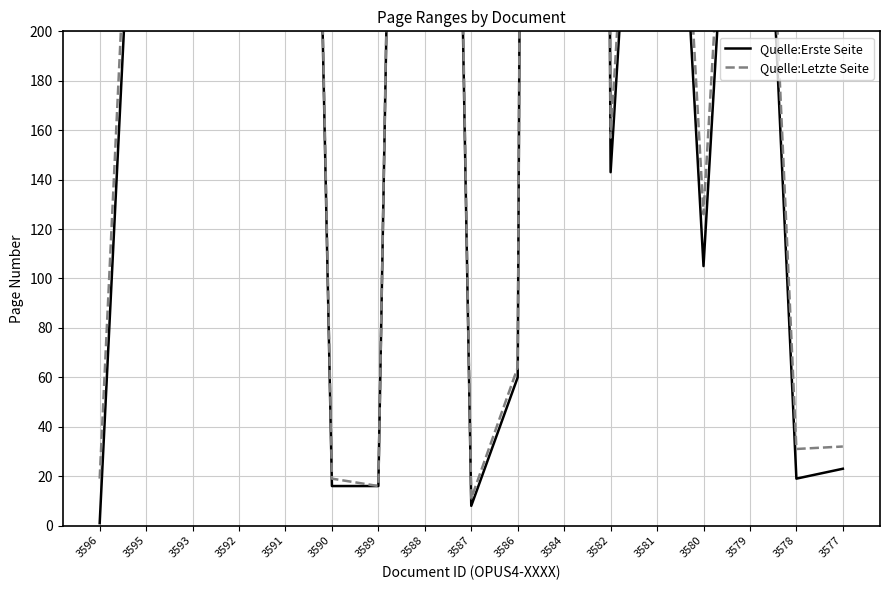

What is the minimum value shown in the chart?

1